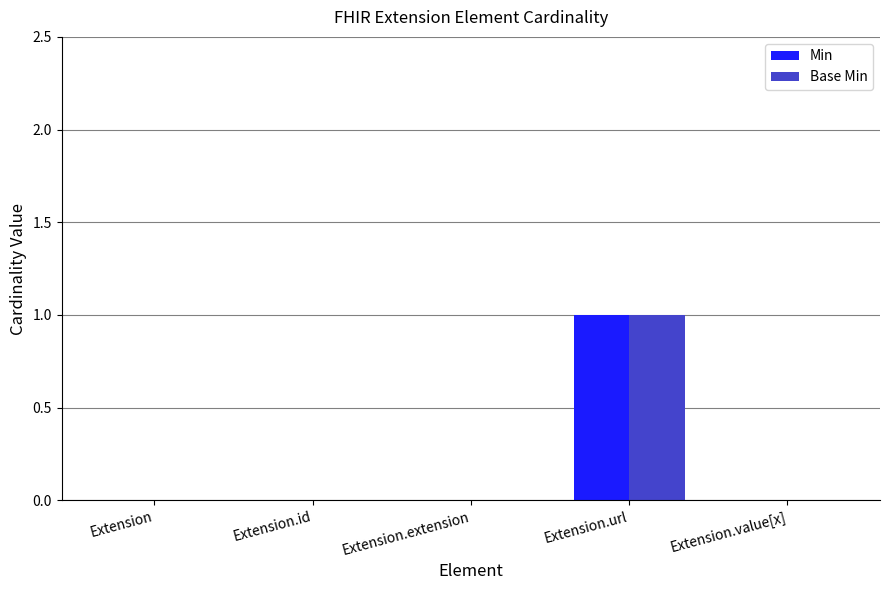

At which category is the sum across all series the highest?

Extension.url